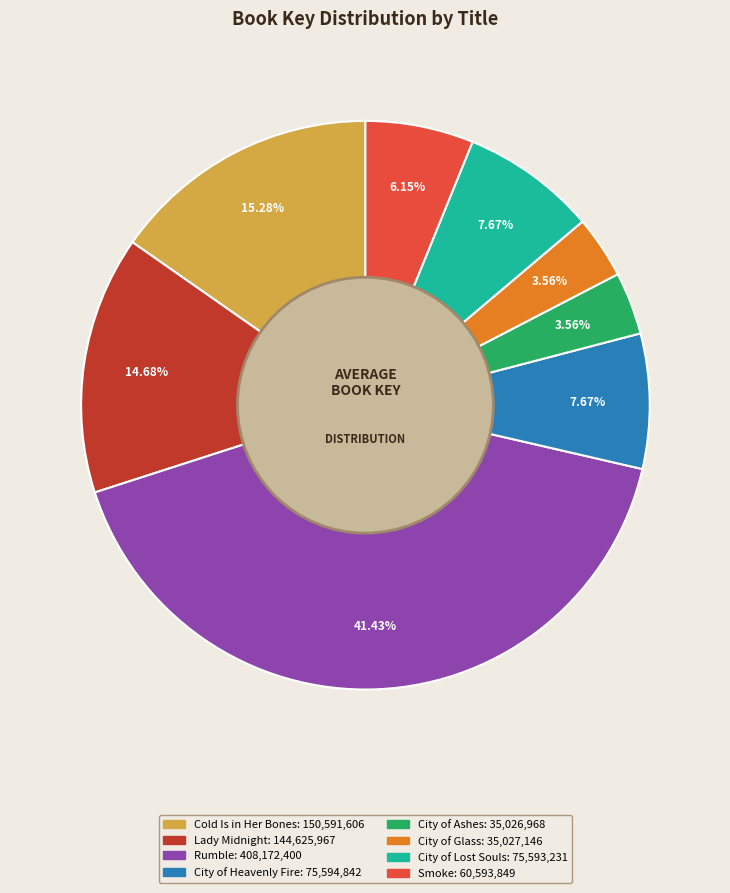

Which has a higher value, Rumble or Cold Is in Her Bones?

Rumble